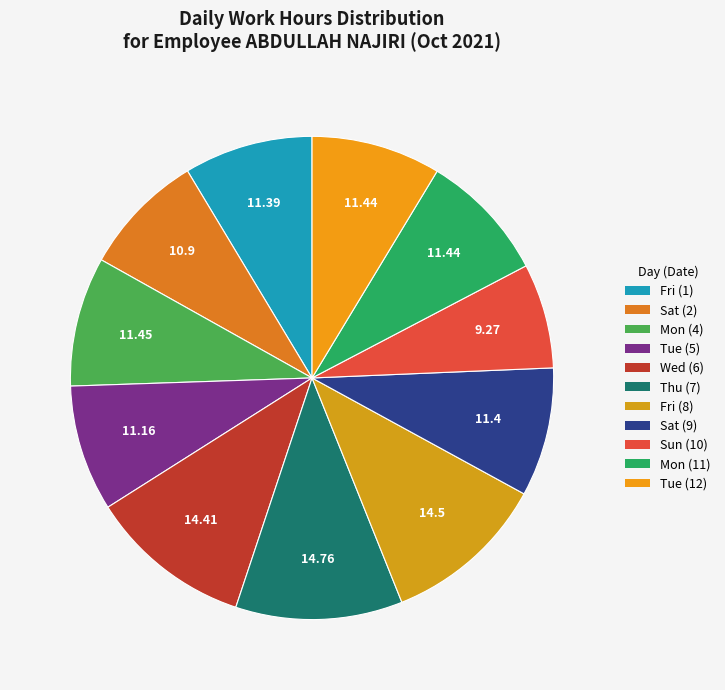

How many segments does this pie chart have?

11